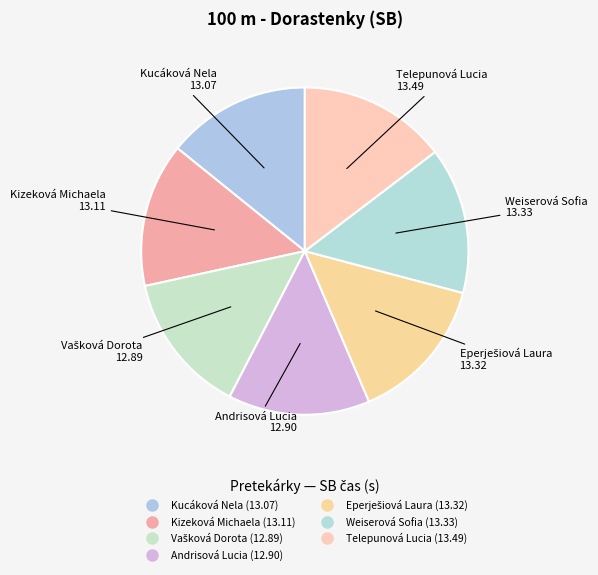

Do Andrisová Lucia and Weiserová Sofia together represent more than half of the pie?

No